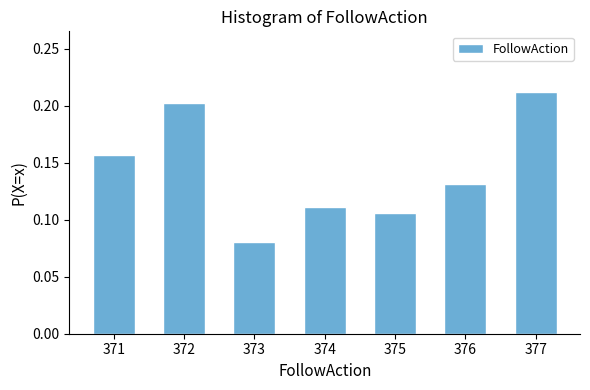

Is it true that the value at 373 is 0.0?

False